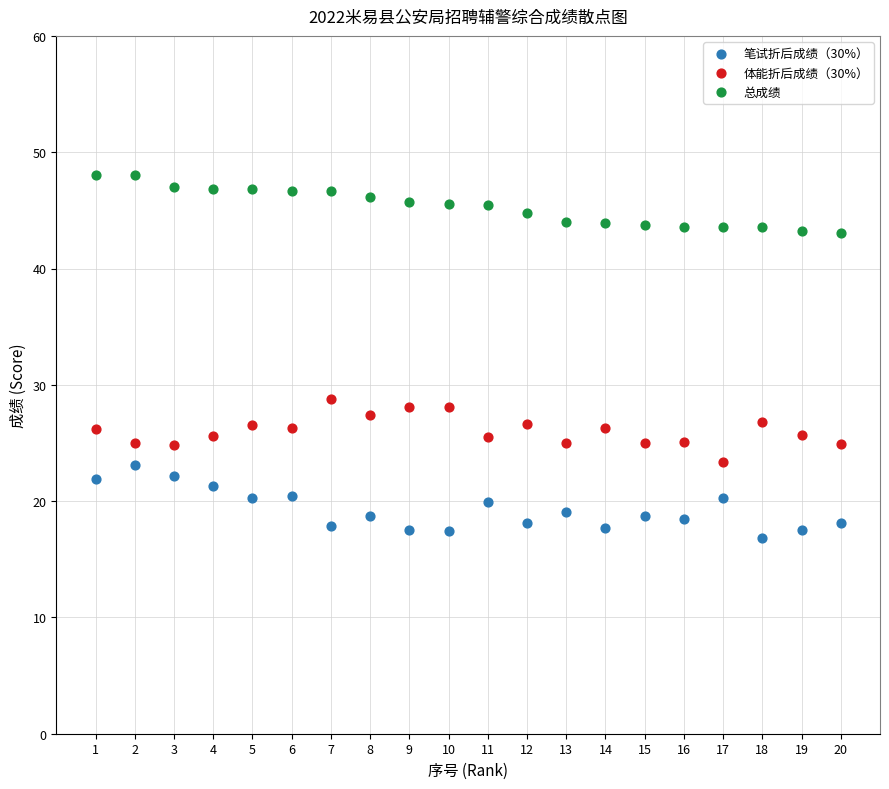

Which series contains the lowest Y value?

笔试折后成绩（30%）